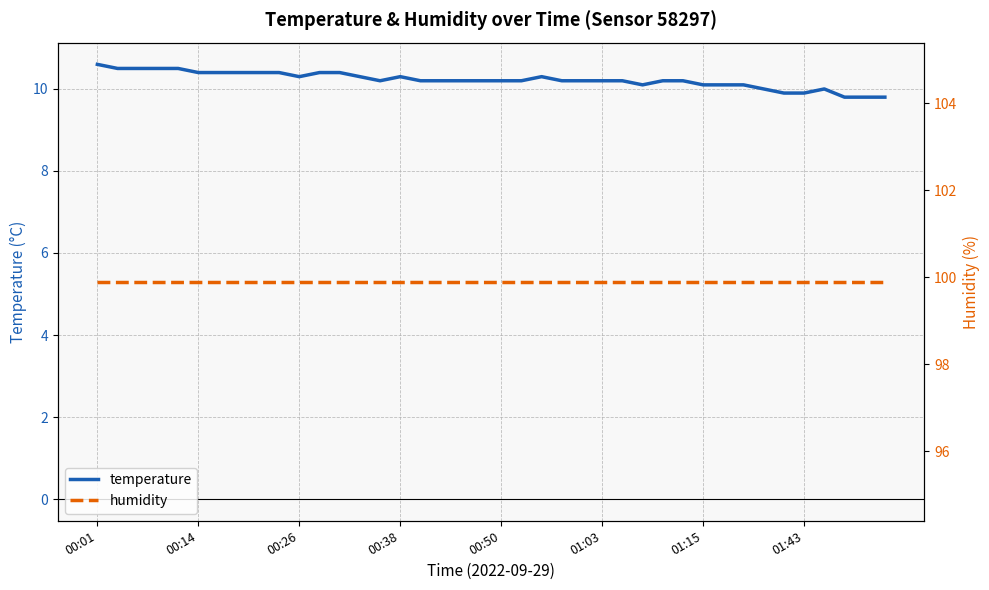

What is the minimum value for temperature?

9.8